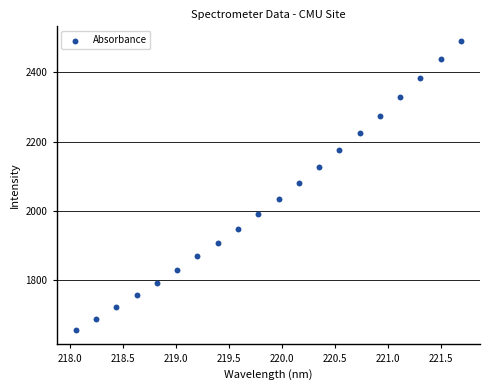

What is the range of Y values (max minus min)?

834.9